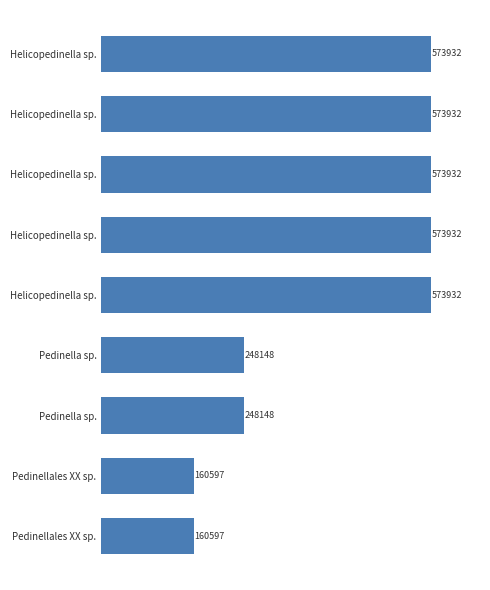

What is the maximum value shown in the chart?

573932